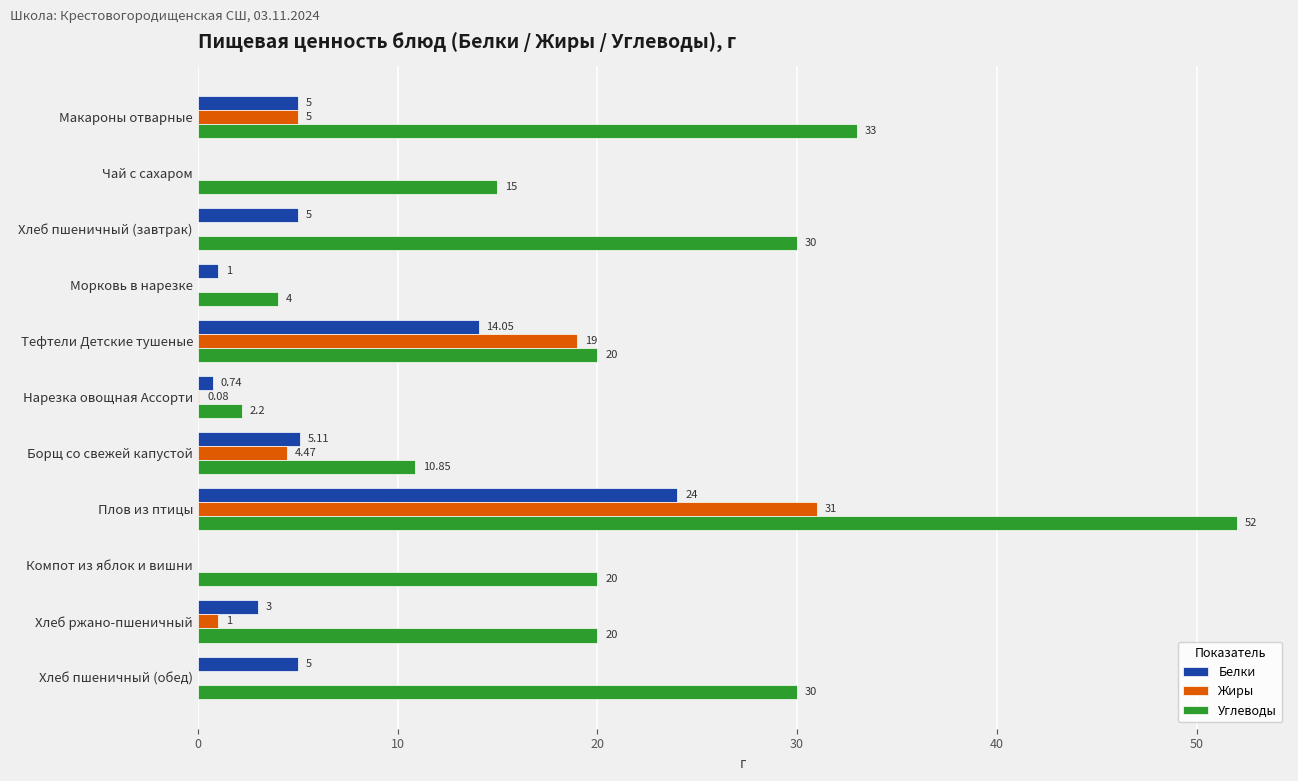

Is the value of Белки at Компот из яблок и вишни greater than the value of Углеводы at Морковь в нарезке?

No